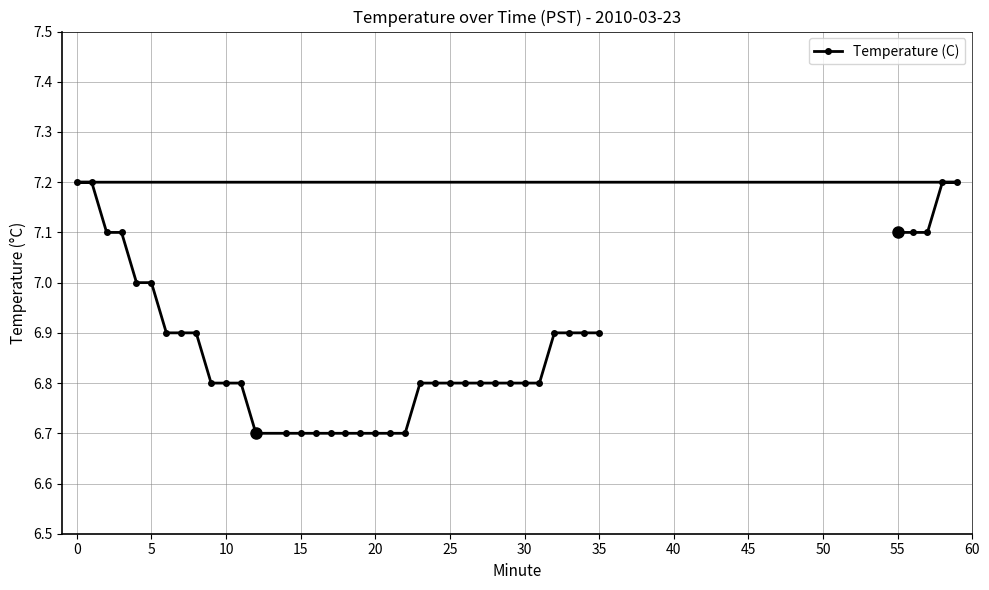

What is the greatest value displayed?

7.2